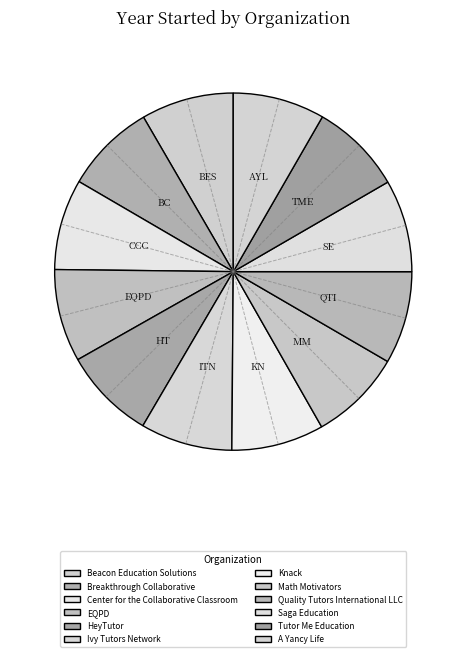

Count the number of slices in the pie.

12